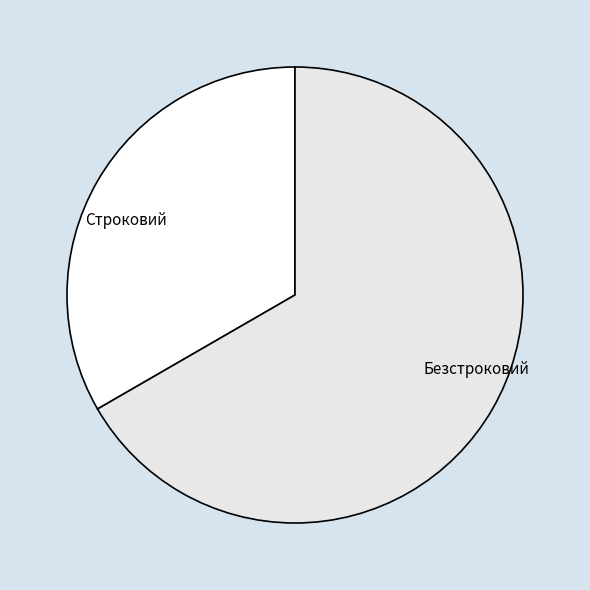

Is the sum of Строковий and Безстроковий greater than half?

Yes